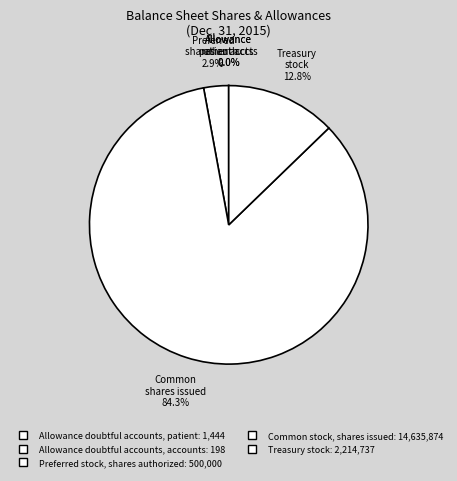

How many segments does this pie chart have?

5